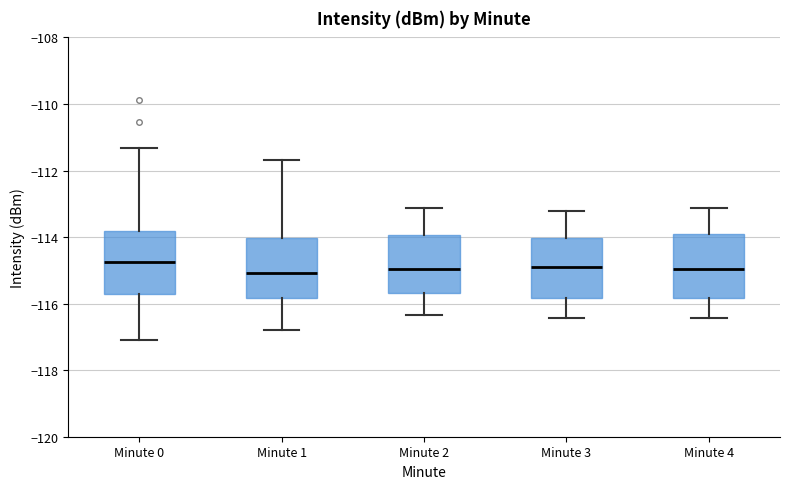

Where is the upper edge of the box for Minute 0 on the y-axis? The values are not printed on the chart, so give them approximately, as read against the axis.

-113.8